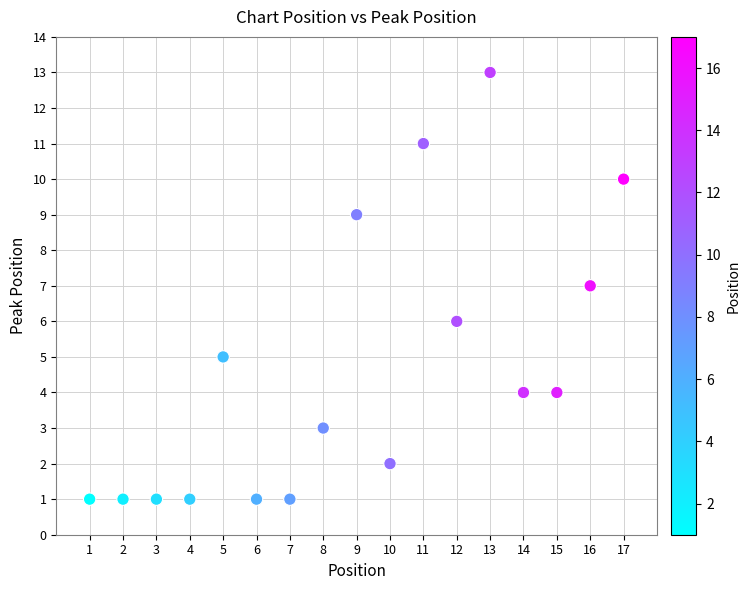

What is the range of X values (max minus min)?

16